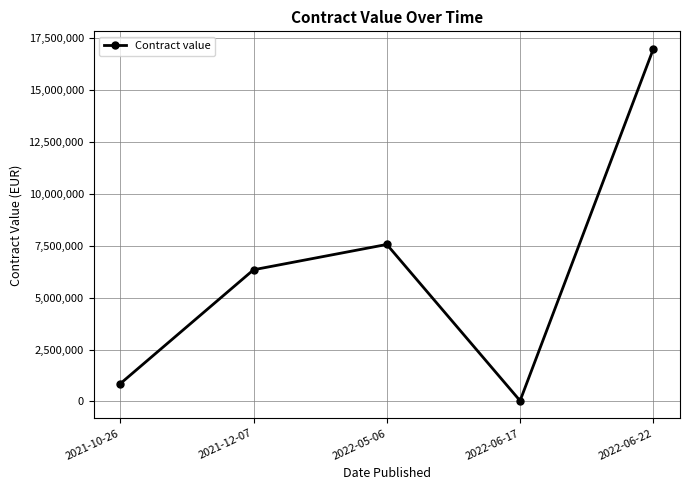

What position from the left is 2021-12-07?

2